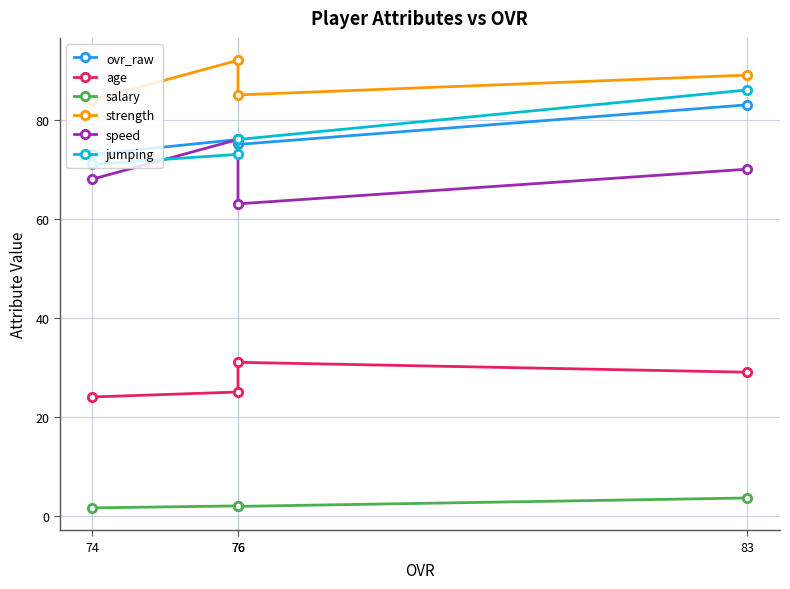

True or false: salary and speed intersect in this chart.

False